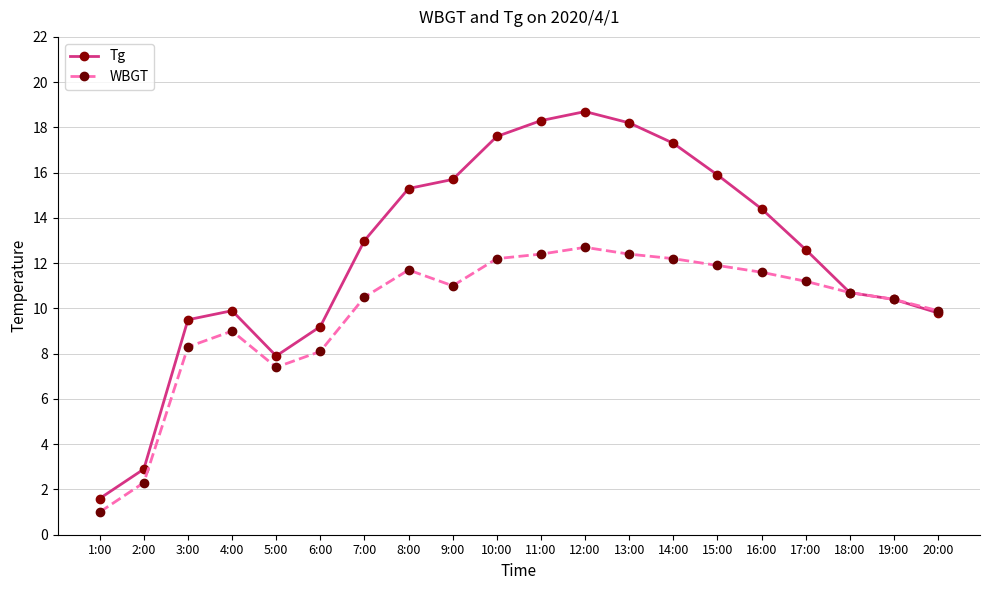

Does the chart display data point markers on the line(s)?

Yes